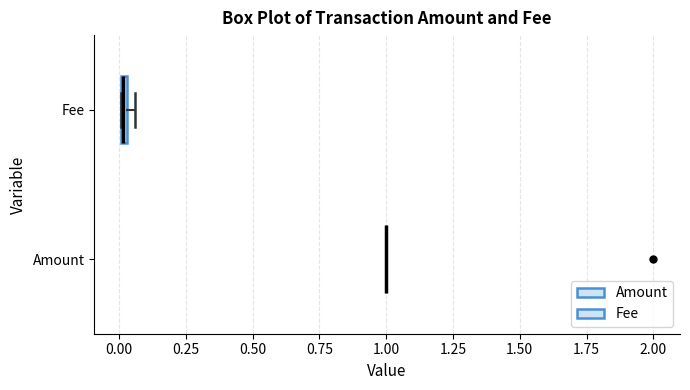

Where is the right edge of the box for Fee on the x-axis? The values are not printed on the chart, so give them approximately, as read against the axis.

0.05